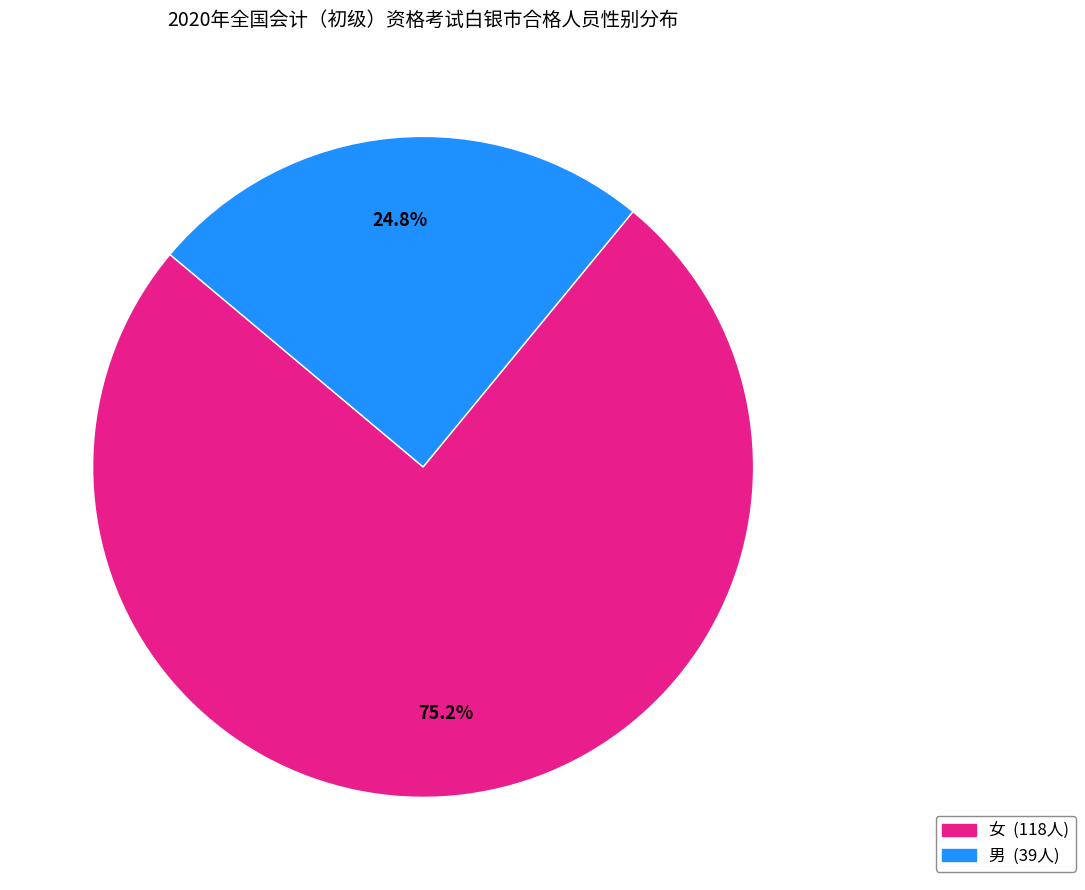

Which slice is the smallest?

男